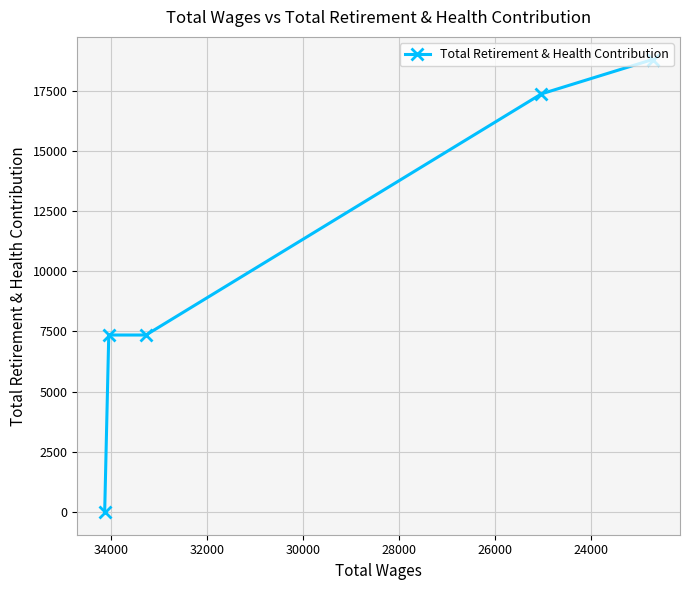

True or false: there are more than 1 points higher than both neighbors.

False